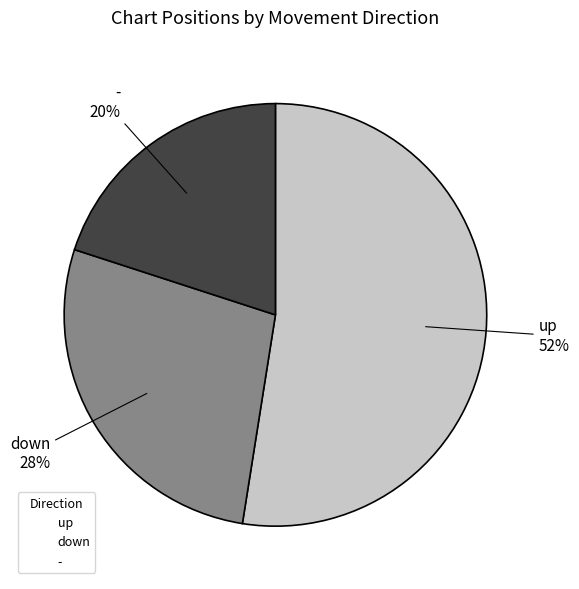

The up slice represents 39% of the pie. True or false?

False